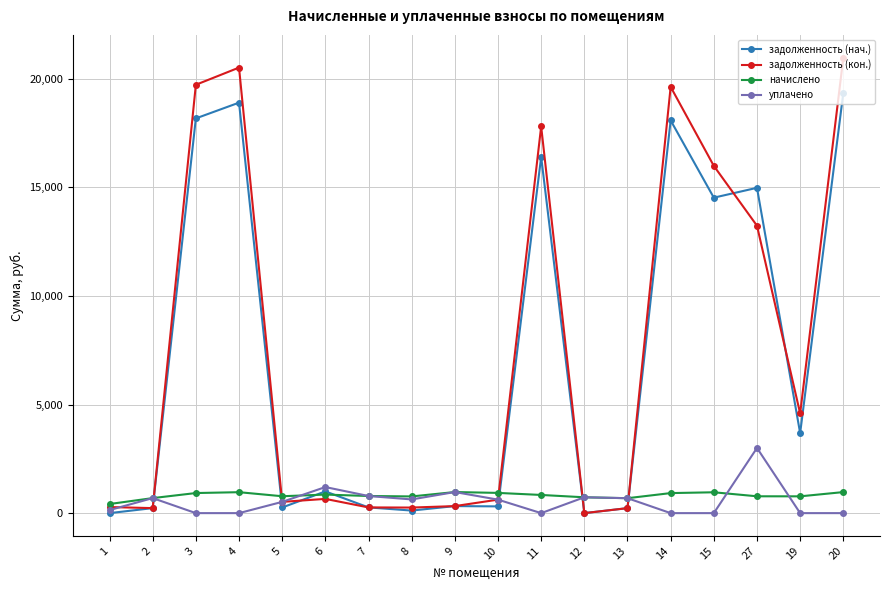

What is the maximum value shown in the chart?

20968.7